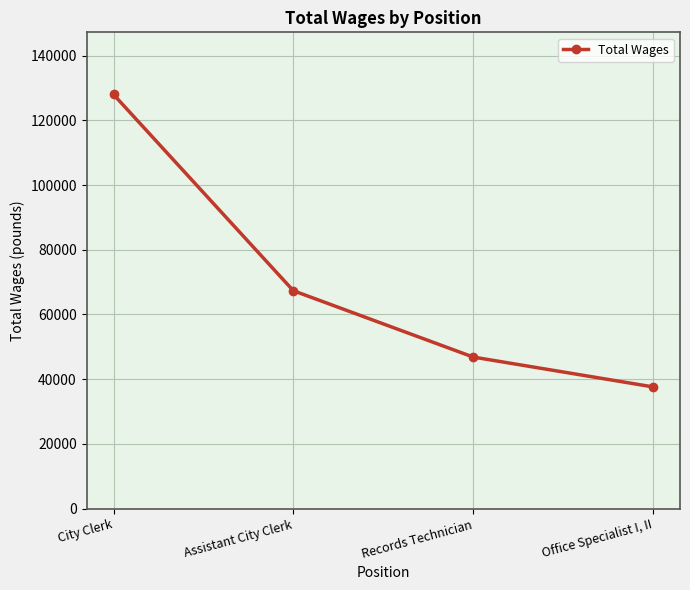

What is the greatest value displayed?

127970